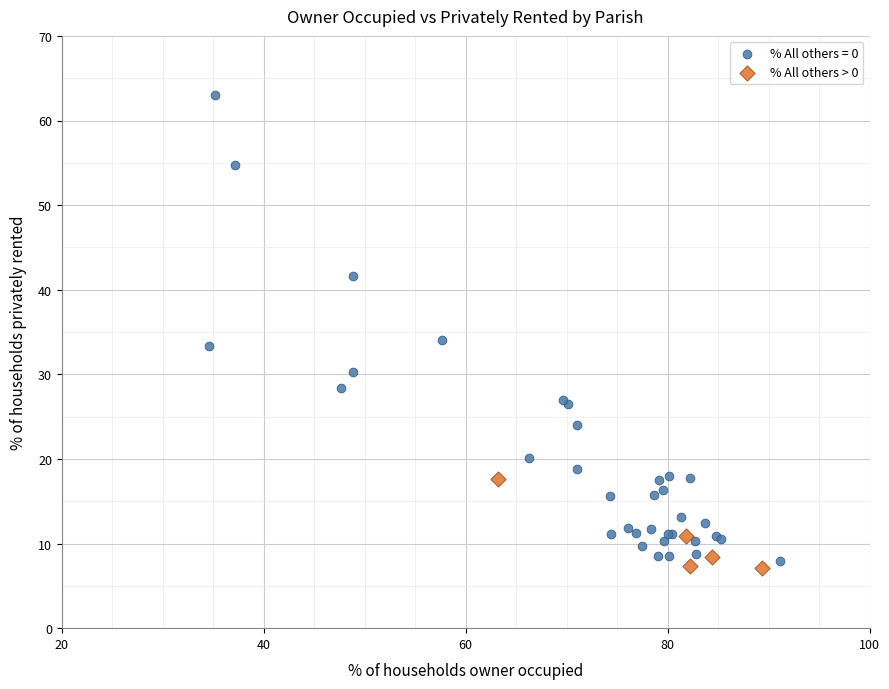

Which series has the widest spread of Y values?

% All others = 0